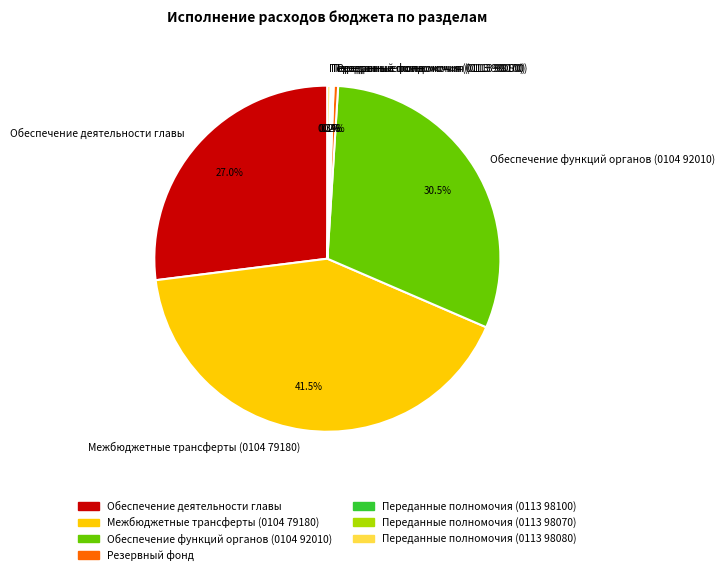

To the nearest percent, what is the difference between the largest and smallest slice percentages?

41%